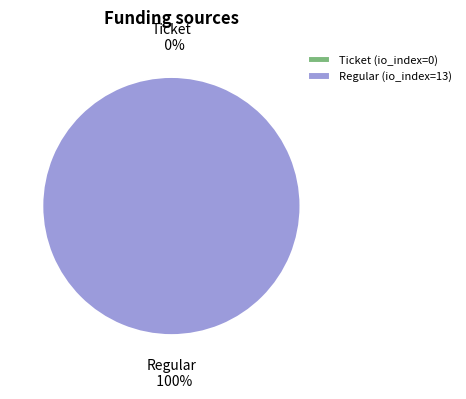

How many slices are in this pie chart?

2